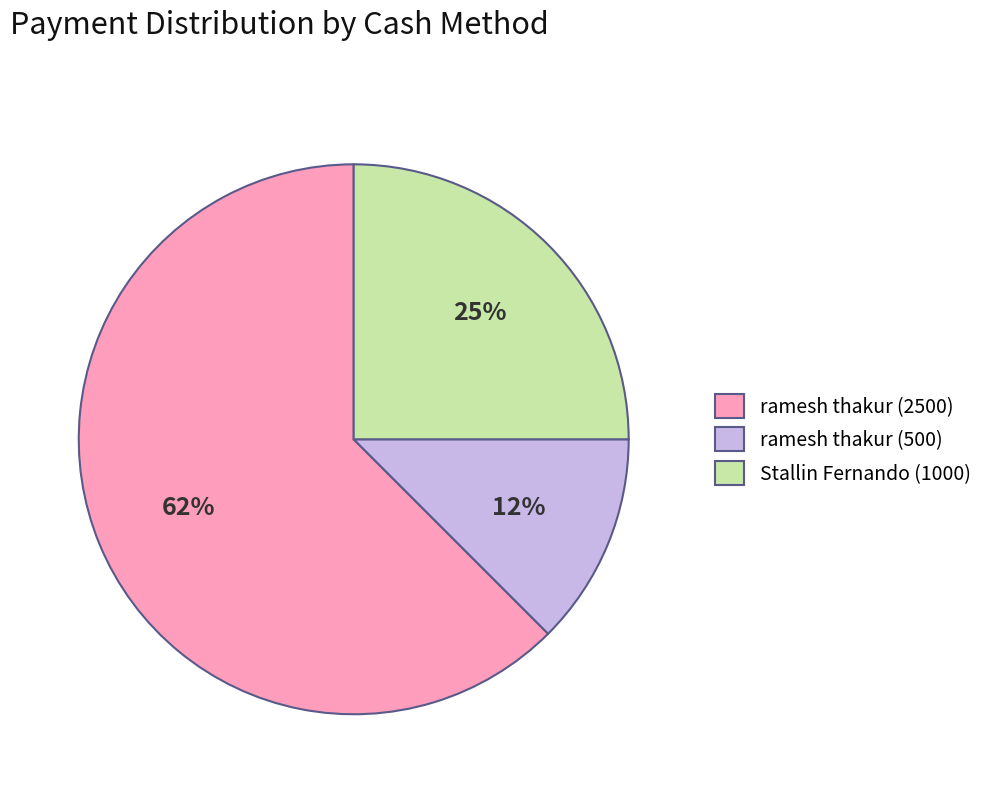

Is there a majority slice in this chart?

Yes